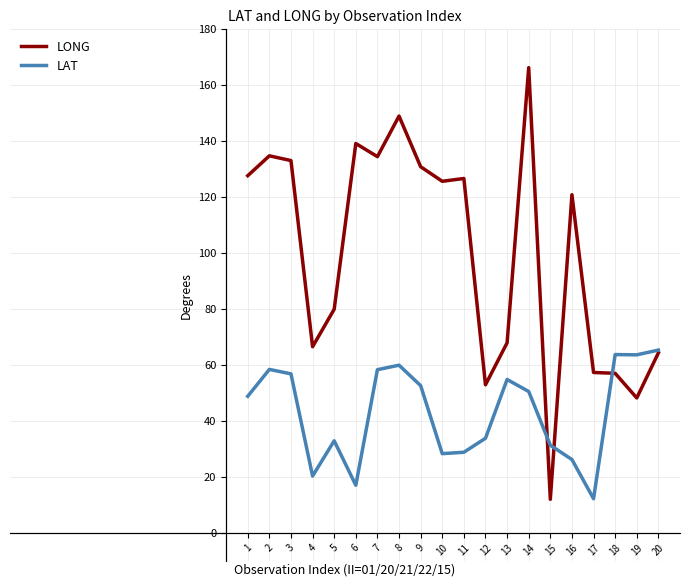

Does the chart display data point markers on the line(s)?

No